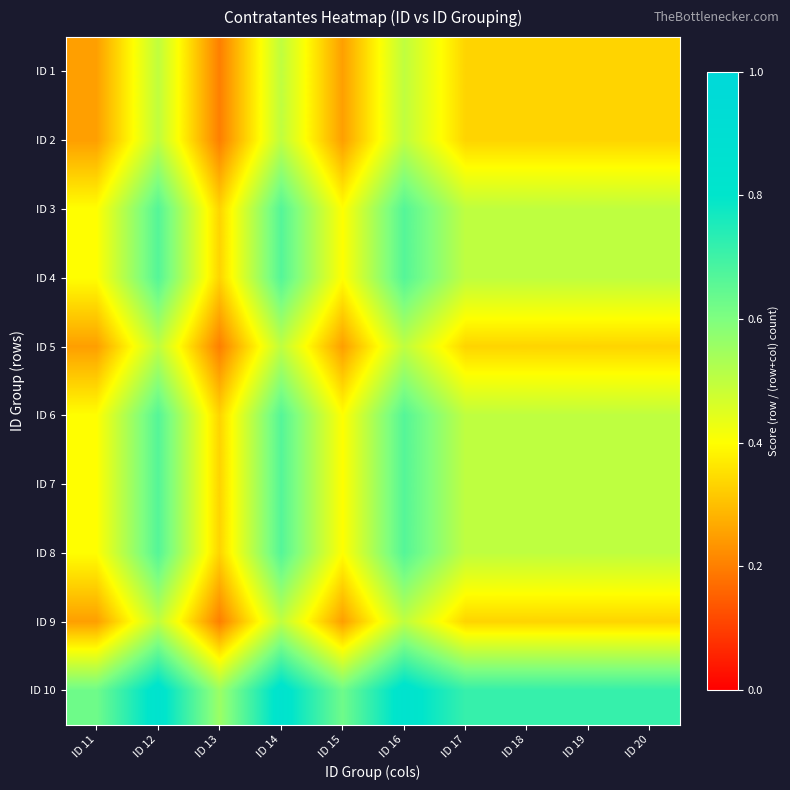

What is the greatest value displayed?

0.8